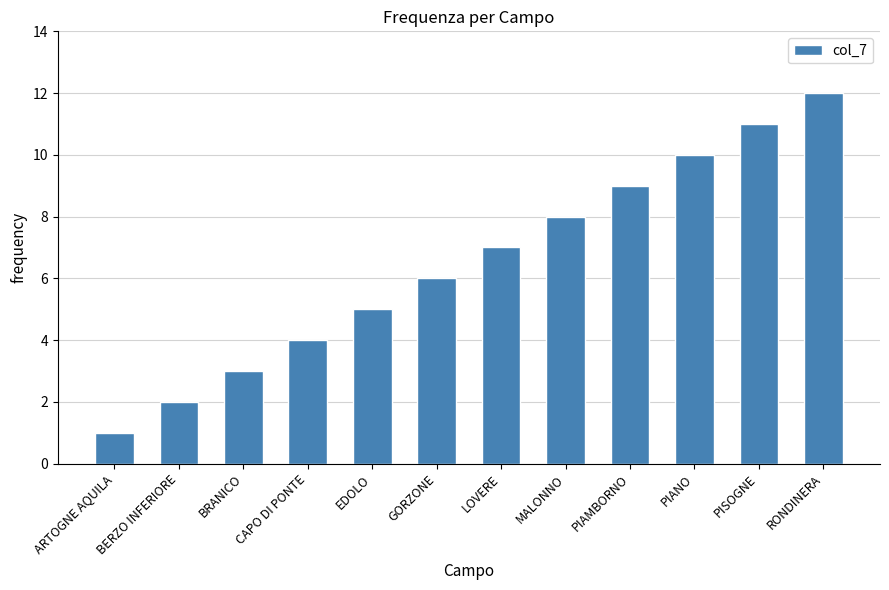

Rank the categories by value from highest to lowest.

RONDINERA, PISOGNE, PIANO, PIAMBORNO, MALONNO, LOVERE, GORZONE, EDOLO, CAPO DI PONTE, BRANICO, BERZO INFERIORE, ARTOGNE AQUILA